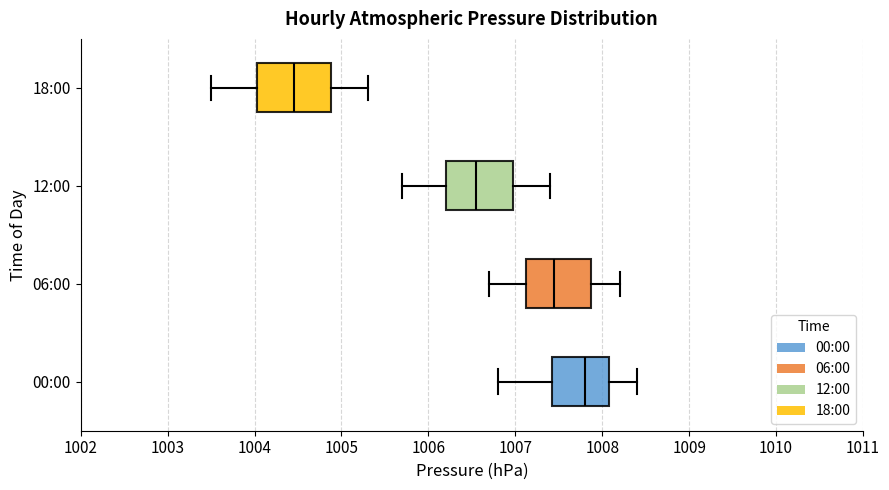

Reading bottom to top, read every box against the x-axis: the position of its median line, the range the box covers, and the ends of its whiskers. The values are not printed on the chart, so give them approximately, as read against the axis.

00:00: median 1007.8, box 1007.4 to 1008.1, whiskers 1006.8 to 1008.4
06:00: median 1007.5, box 1007.1 to 1007.9, whiskers 1006.7 to 1008.2
12:00: median 1006.6, box 1006.2 to 1007.0, whiskers 1005.7 to 1007.4
18:00: median 1004.5, box 1004.0 to 1004.9, whiskers 1003.5 to 1005.3